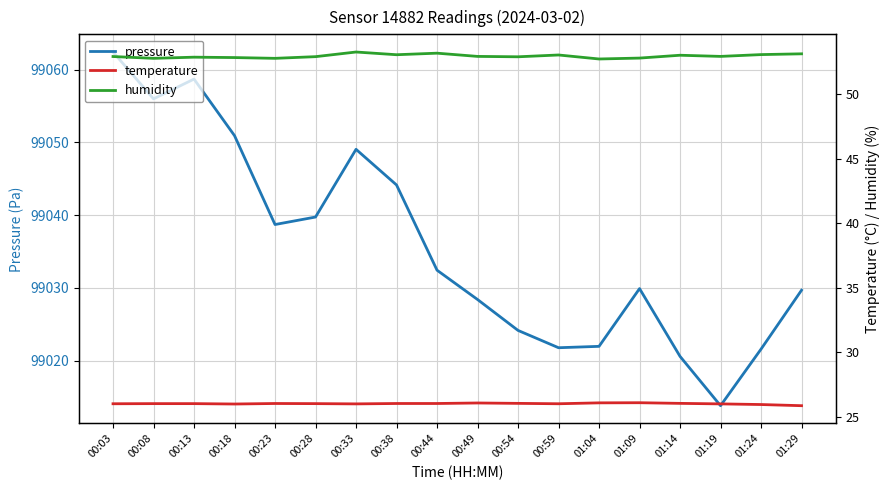

List the series in order of their peak value, lowest first.

temperature, humidity, pressure